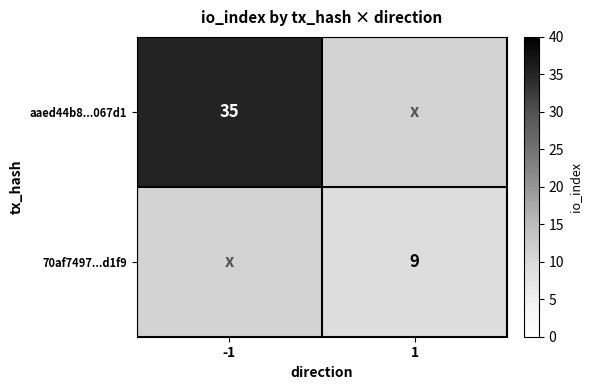

The value of 70af7497...d1f9 at 1 is 3.4. True or false?

False